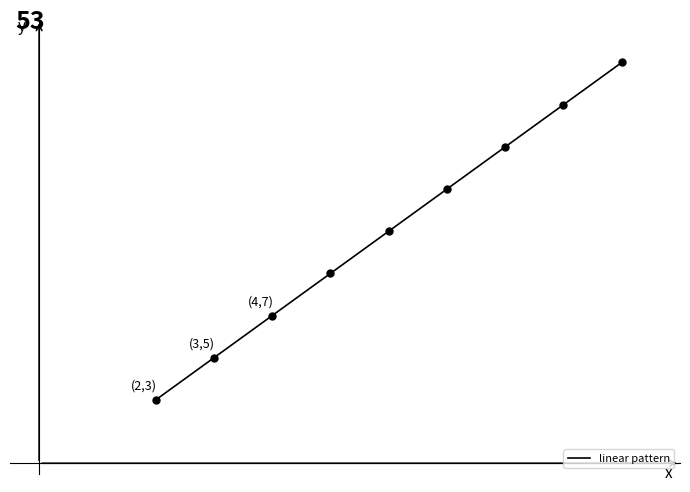

Is this an area chart (filled region under the line)?

No